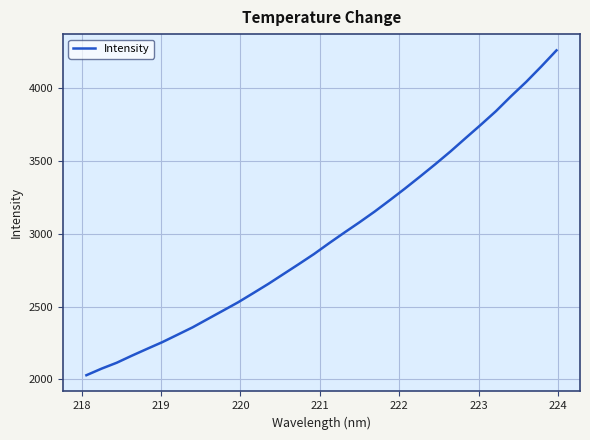

Does the chart have visible grid lines?

Yes